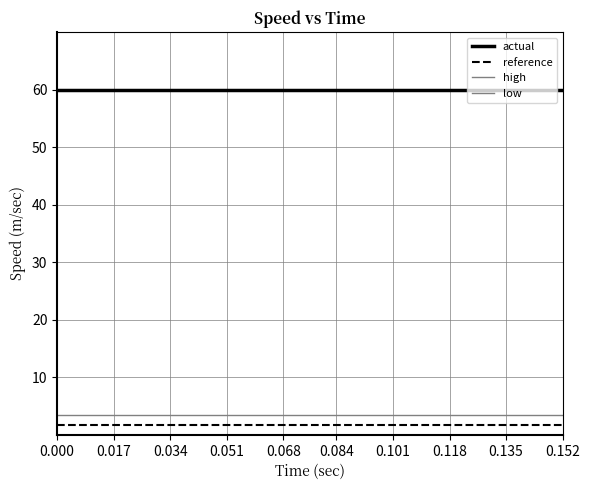

How many lines are shown in the chart?

4